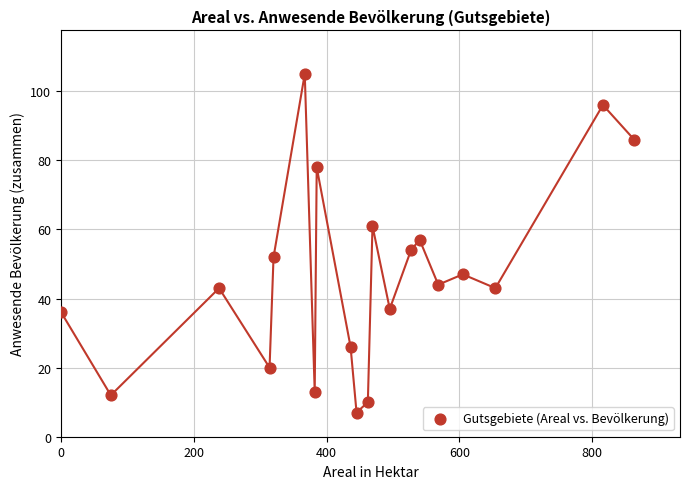

What is the range of Y values (max minus min)?

98